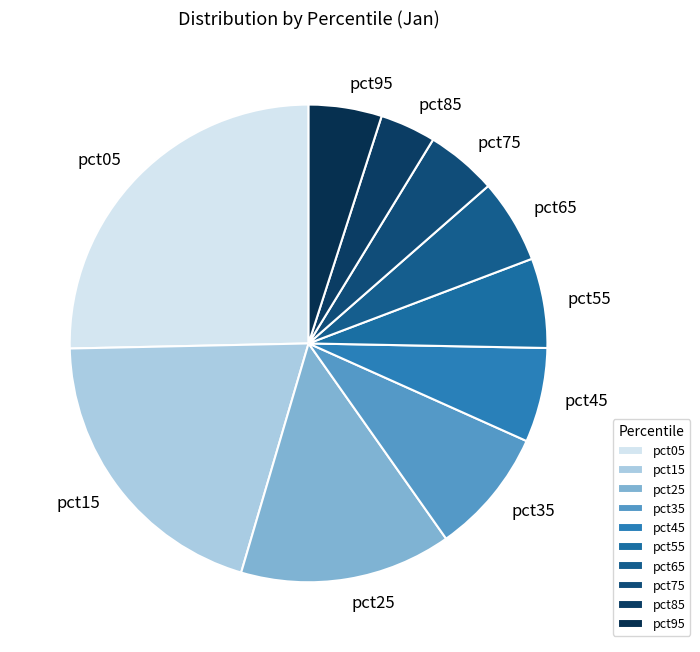

Approximately how many times larger is the value at pct35 compared to pct25?

0.6